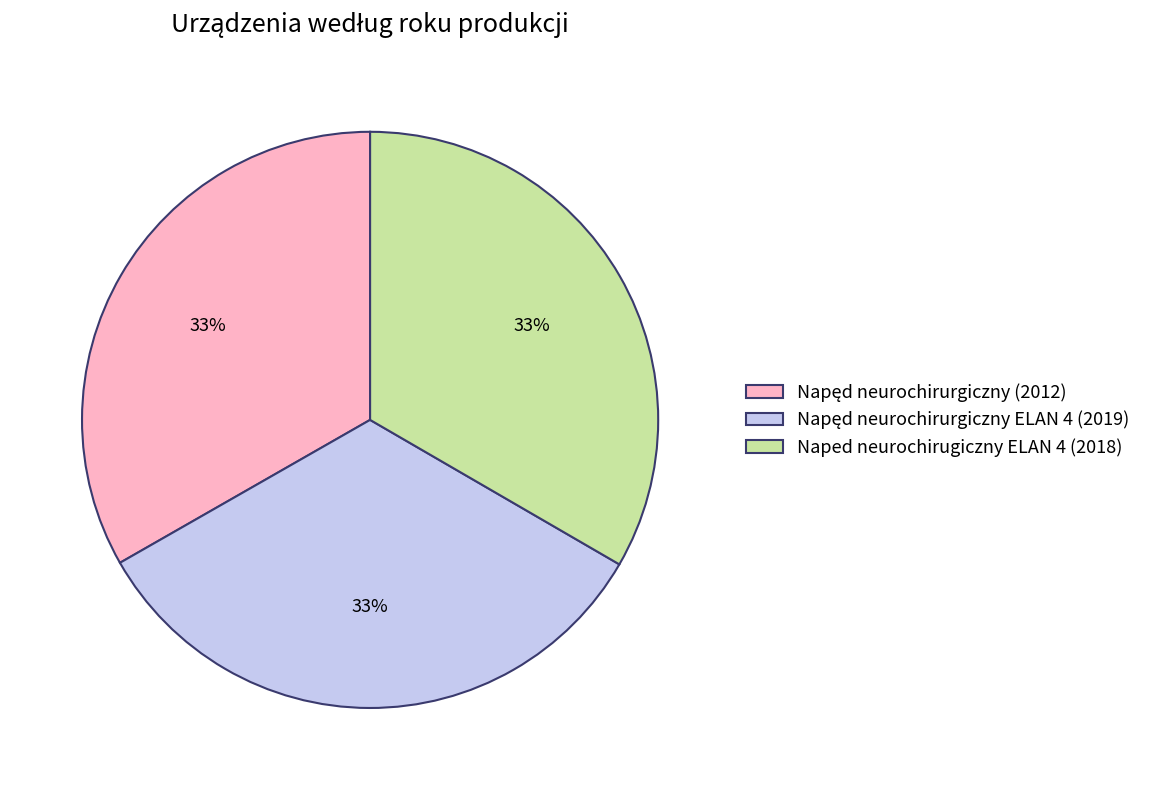

What percentage is the Naped neurochirugiczny ELAN 4 (2018) slice, to the nearest percent?

33%